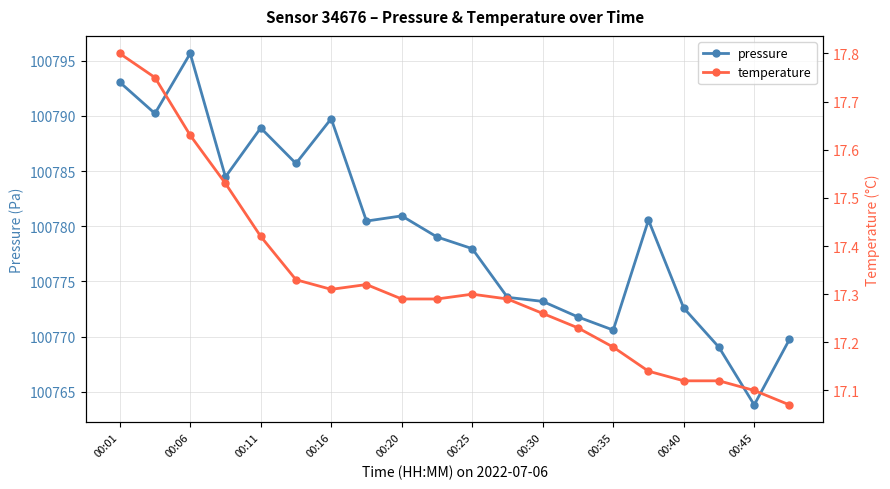

True or false: temperature has more than 1 points higher than both neighbors.

True